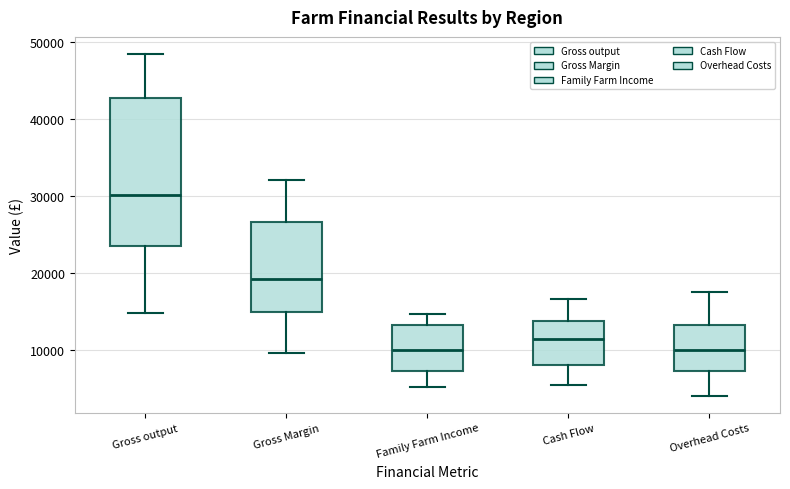

Comparing the boxes themselves (not the whiskers), which one is the tallest?

Gross output